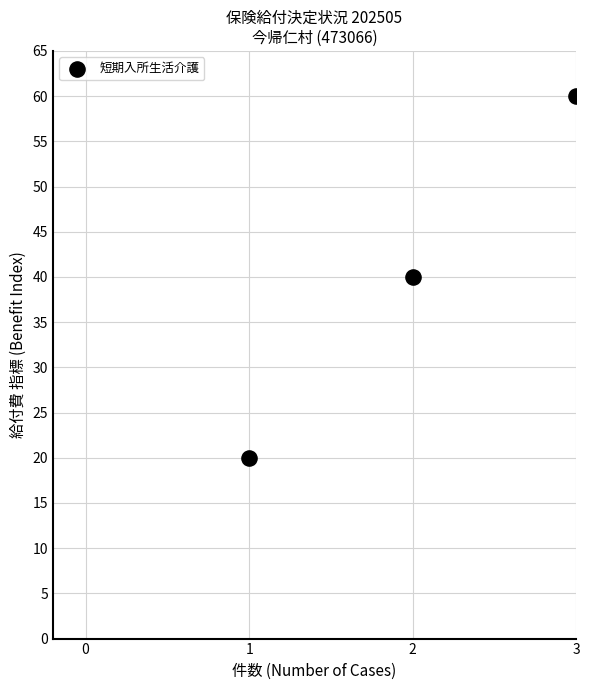

What is the range of Y values (max minus min)?

40